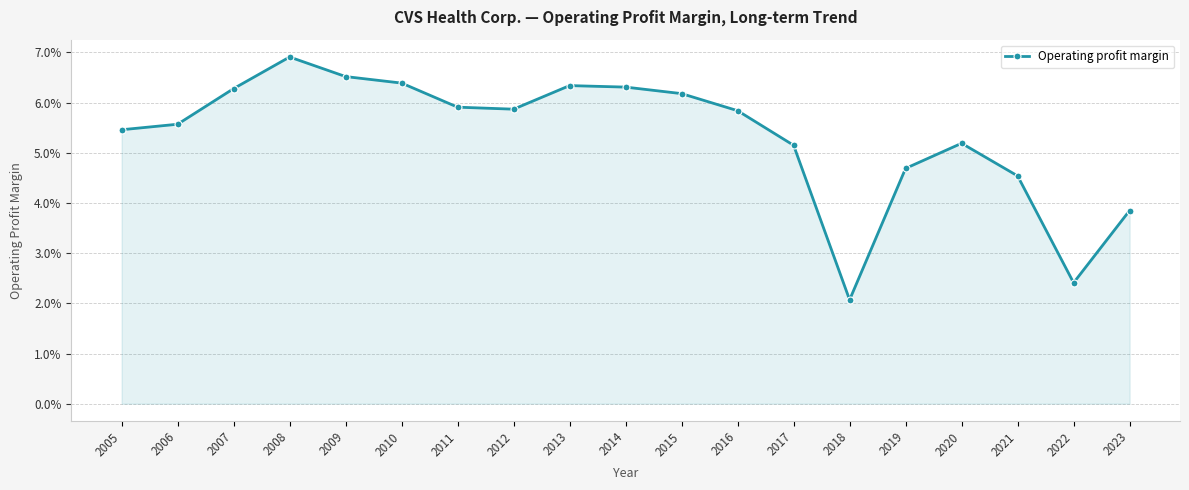

List the labels in order of value, largest first.

2008, 2009, 2010, 2013, 2014, 2007, 2015, 2011, 2012, 2016, 2006, 2005, 2020, 2017, 2019, 2021, 2023, 2022, 2018